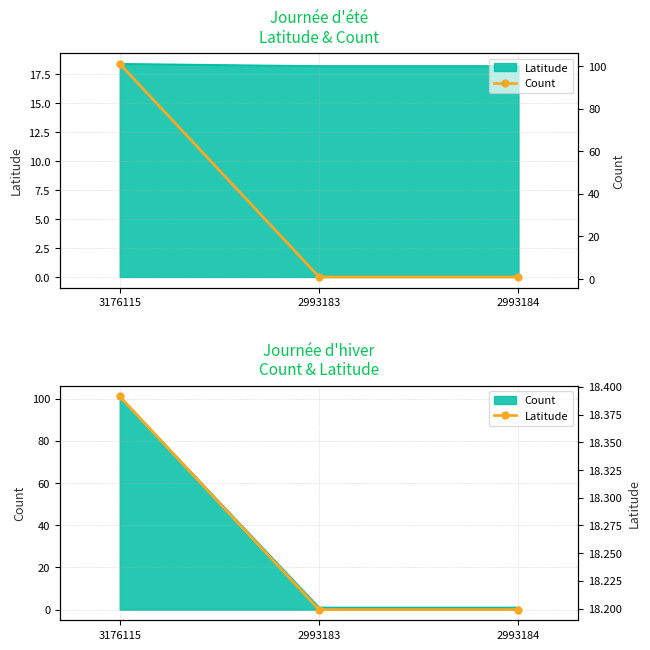

Count the Count values in the range 1 to 101.

3